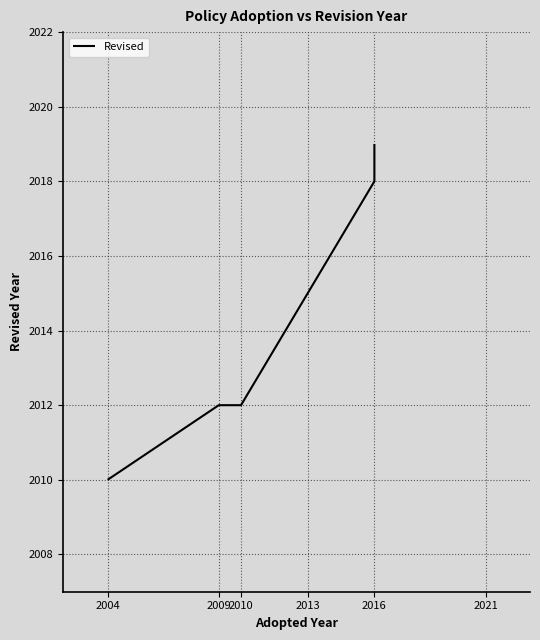

True or false: there are more than 0 points higher than both neighbors.

False